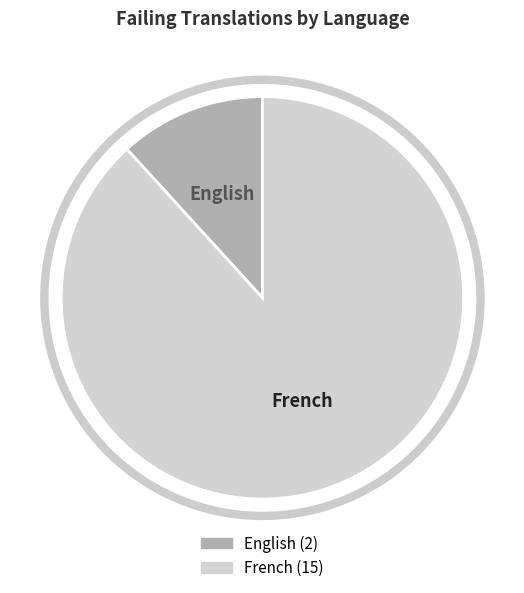

Approximately how many times larger is the value at French compared to English?

7.5